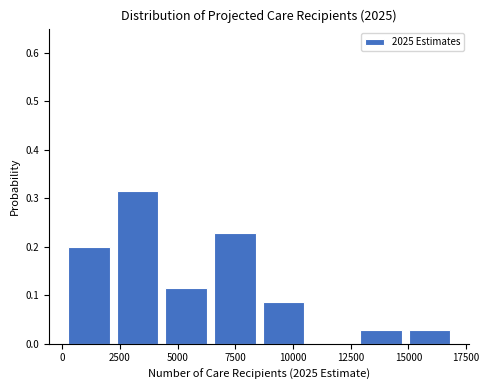

Reading left to right, transcribe this chart: for each bar, give the range it covers on the x-axis and its height. Neither the bar edges nor the heights are printed on the chart, so give them approximately, as read against the axes.

500 to 2500: 0.20
2500 to 4500: 0.31
4500 to 6500: 0.11
6500 to 8500: 0.23
8500 to 11000: 0.09
11000 to 13000: 0
13000 to 15000: 0.03
15000 to 17000: 0.03